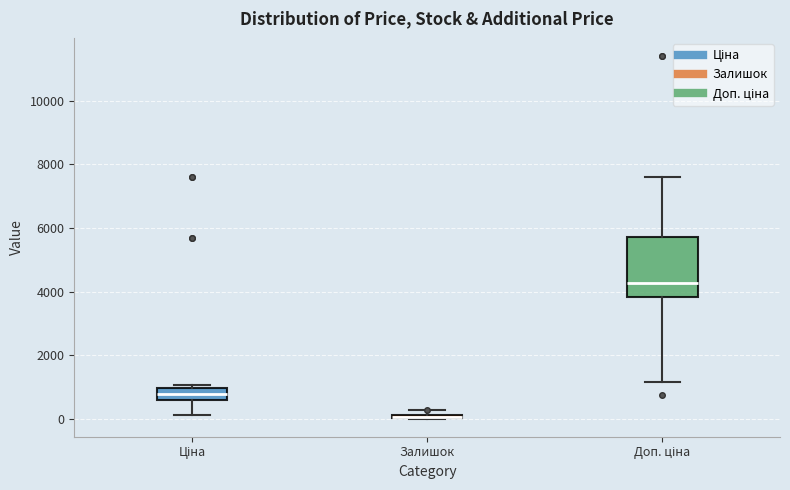

Where does the lower whisker of the box for Доп. ціна end on the y-axis? The values are not printed on the chart, so give them approximately, as read against the axis.

1200